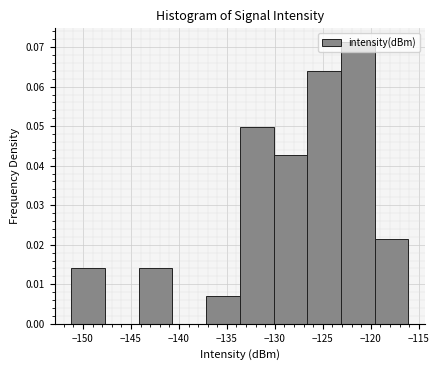

What is the height of the bar covering -130.0 to -126.5 on the x-axis? Neither the bar edges nor the heights are printed on the chart, so give them approximately, as read against the axes.

0.043